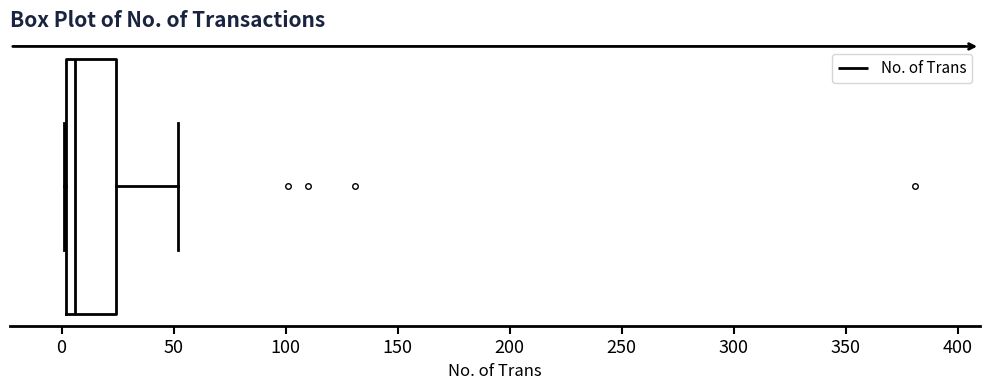

Read this box plot against the x-axis: the position of the median line, the range covered by the box, and the ends of both whiskers. The values are not printed on the chart, so give them approximately, as read against the axis.

median 5, box 0 to 25, whiskers 0 to 50